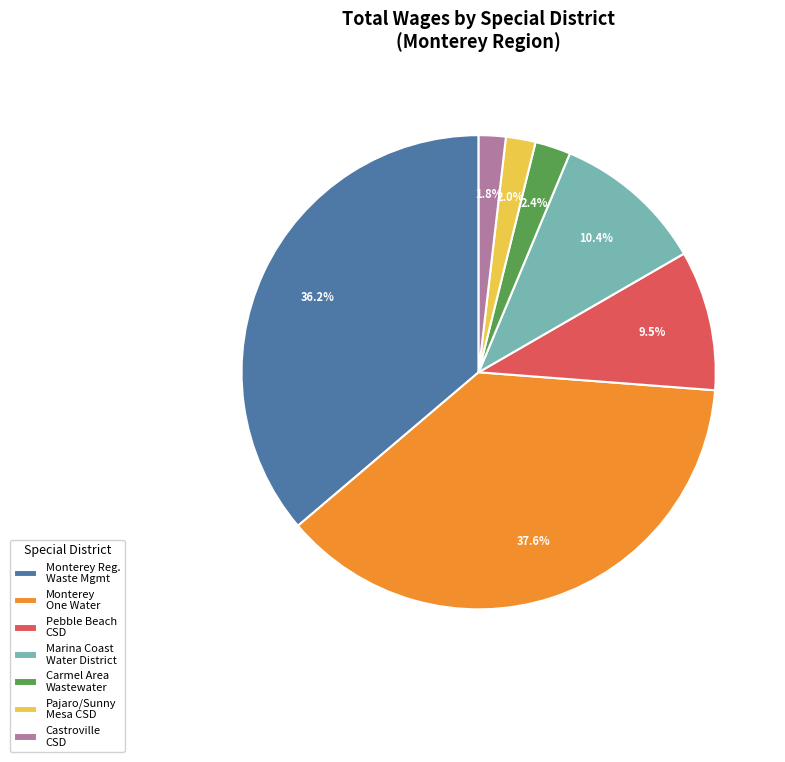

Which category has the biggest portion of the pie?

Monterey One Water